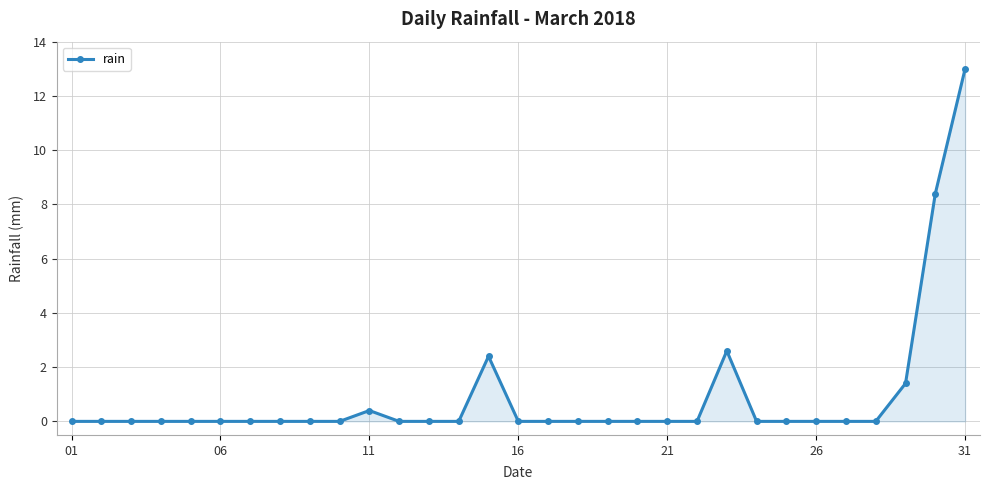

True or false: there are more than 2 points higher than both neighbors.

True